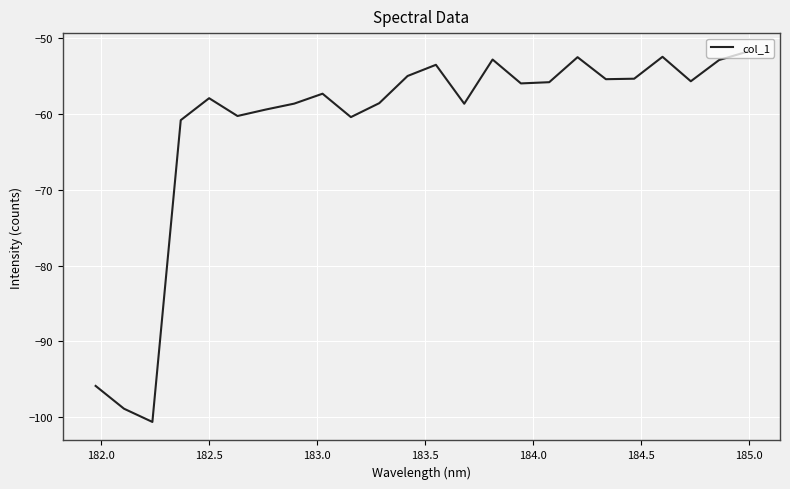

What is the difference between the maximum and minimum values?

48.9